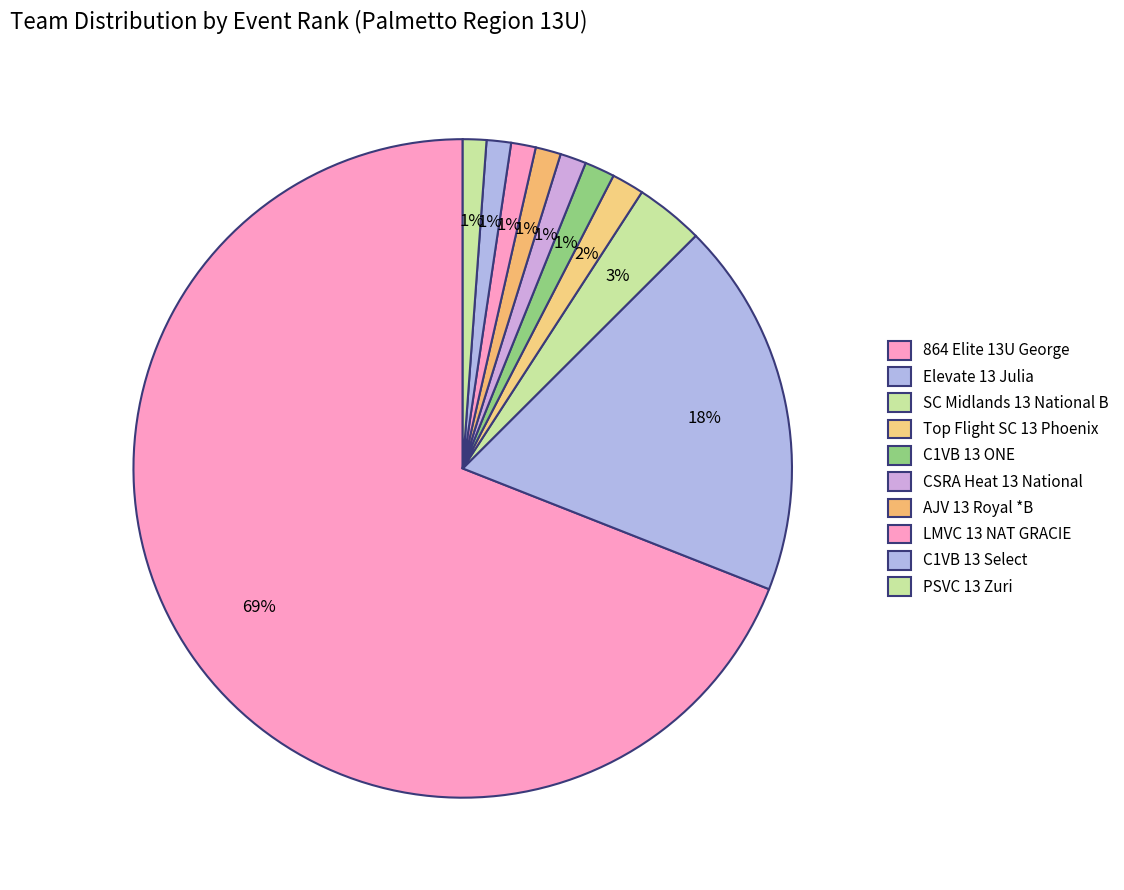

Count the number of slices in the pie.

10